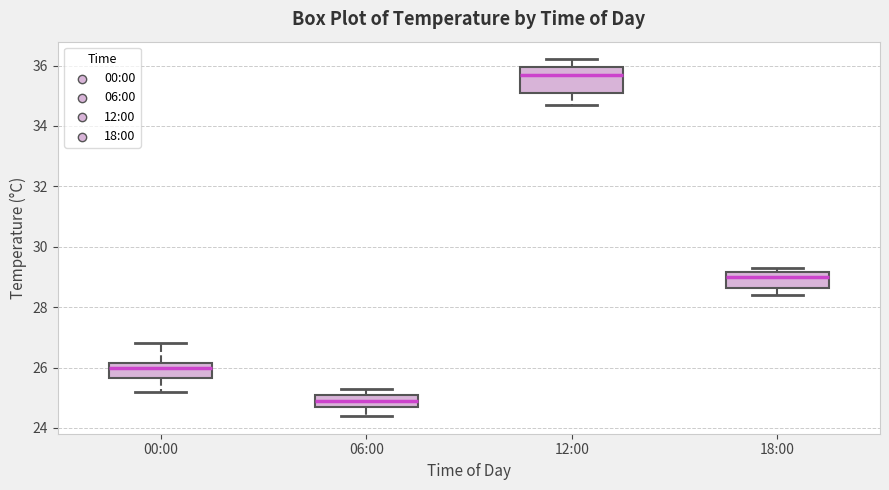

Where is the lower edge of the box for 00:00 on the y-axis? The values are not printed on the chart, so give them approximately, as read against the axis.

25.6